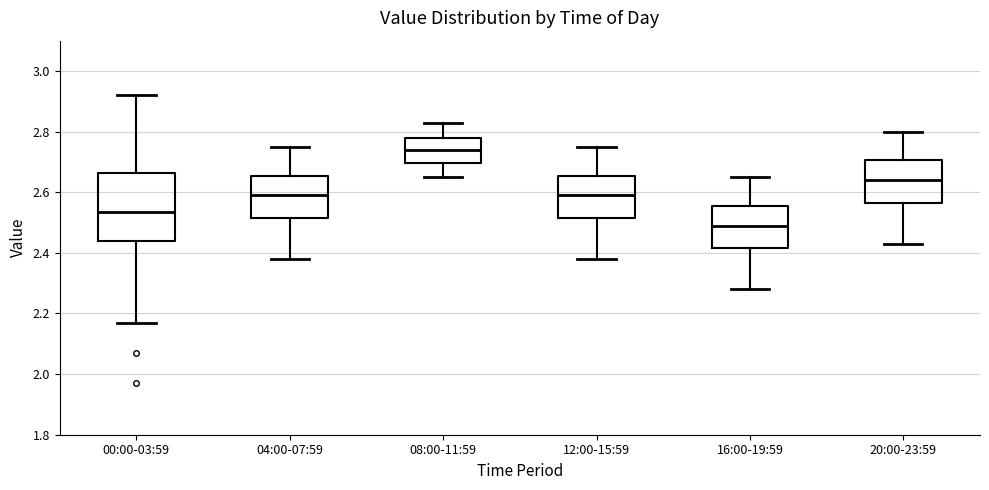

Where does the lower whisker of the box for 16:00-19:59 end on the y-axis? The values are not printed on the chart, so give them approximately, as read against the axis.

2.28